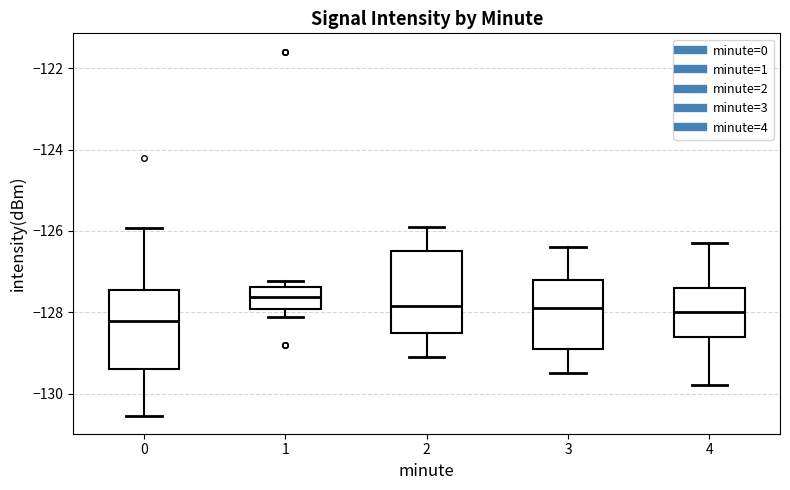

Reading left to right, transcribe this box plot: for each box, give where its median line is, the range the box spans, and where its two whiskers end, as read against the y-axis. The values are not printed on the chart, so give them approximately, as read against the axis.

0: median -128.2, box -129.4 to -127.4, whiskers -130.6 to -126.0
1: median -127.6, box -128.0 to -127.4, whiskers -128.2 to -127.2
2: median -127.8, box -128.4 to -126.4, whiskers -129.0 to -125.8
3: median -127.8, box -128.8 to -127.2, whiskers -129.4 to -126.4
4: median -128.0, box -128.6 to -127.4, whiskers -129.8 to -126.2